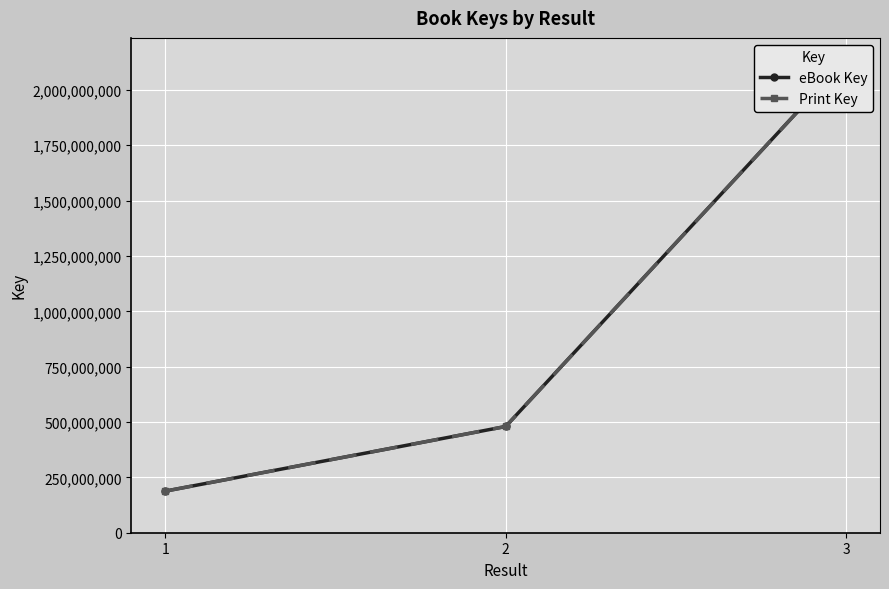

Reading left to right, list all the values displayed in this chart.

eBook Key: 1=187991014	2=479875256	3=2137673435
Print Key: 1=187991014	2=479875256	3=2137673435